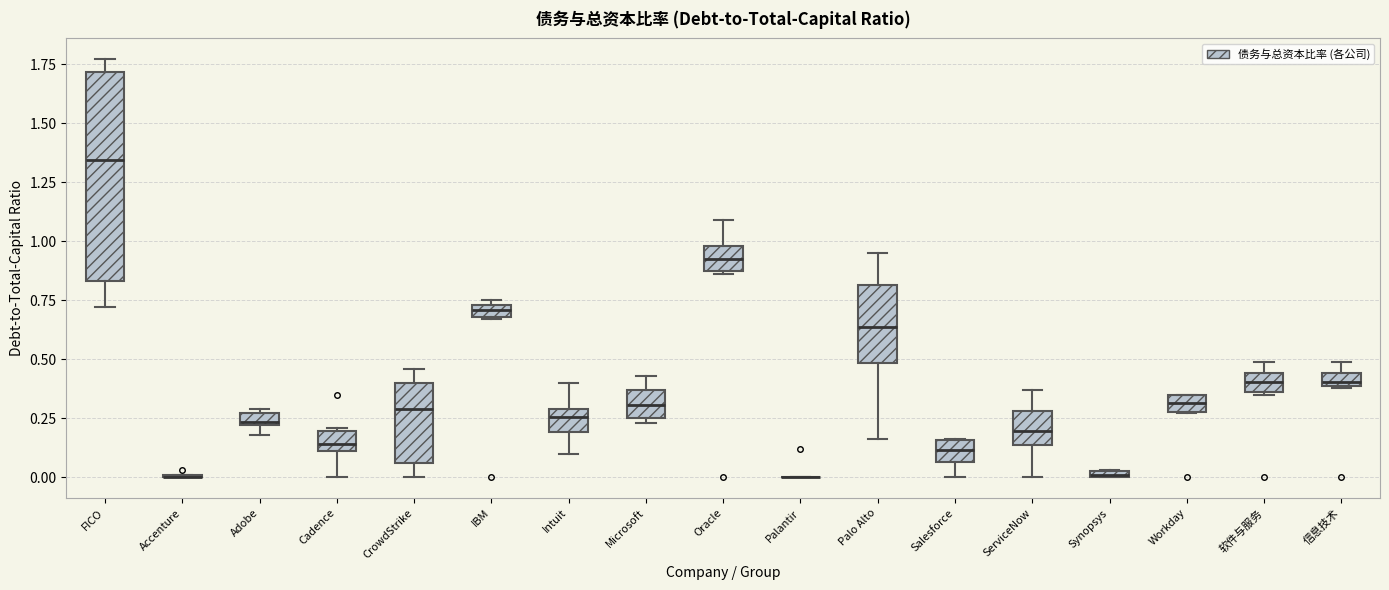

Which box is the tallest, from its lower edge to its upper edge?

FICO